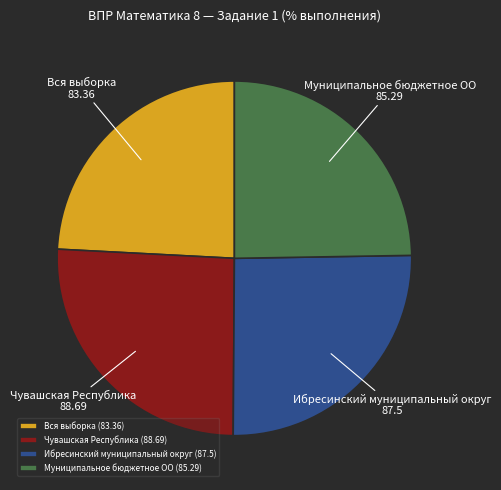

Which slice is the smallest?

Вся выборка